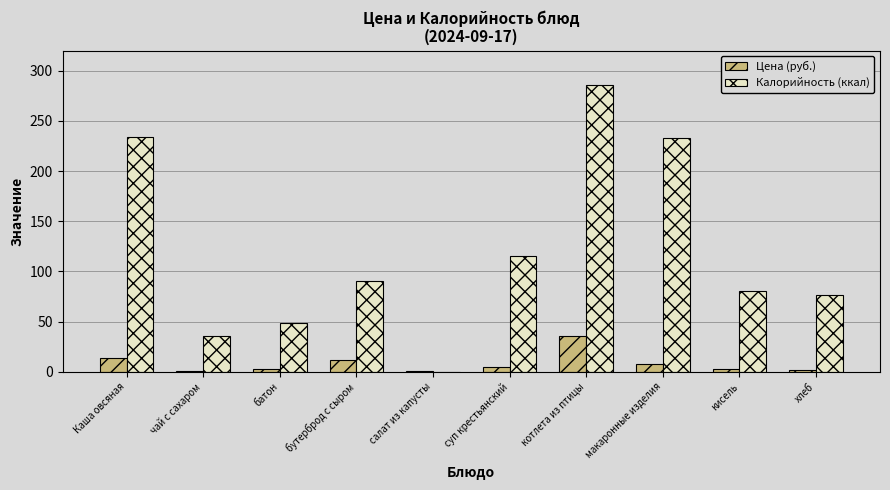

What is the sum of all Цена (руб.) values?

83.7